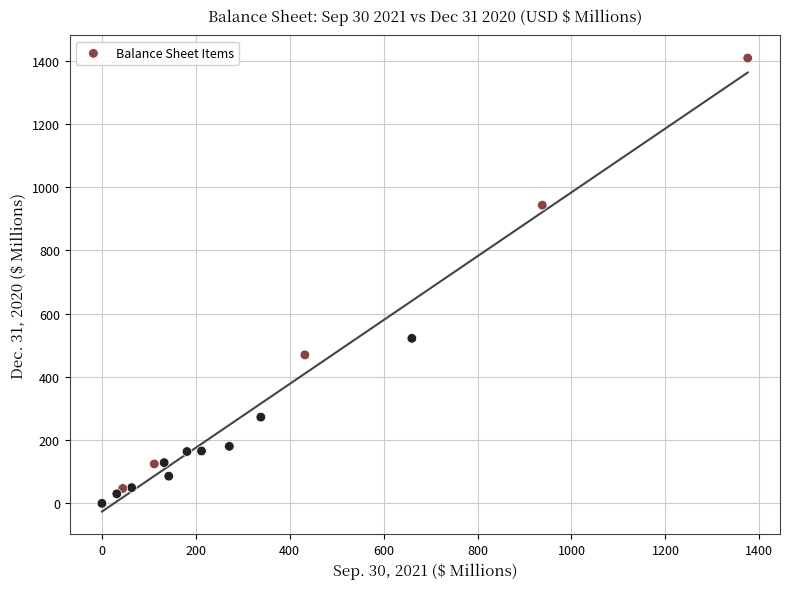

What is the range of X values (max minus min)?

1374.6